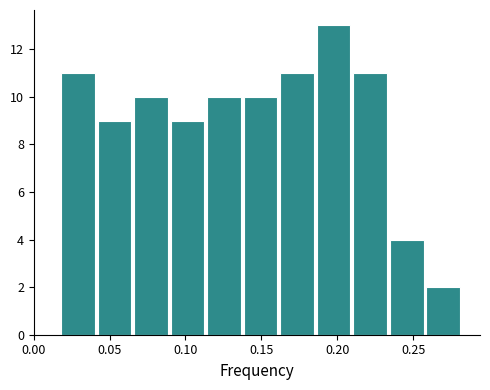

Reading left to right, list every bar in this chart as the range it spans on the x-axis followed by its height. Neither the bar edges nor the heights are printed on the chart, so give them approximately, as read against the axes.

0.020 to 0.040: 11
0.040 to 0.065: 9
0.065 to 0.090: 10
0.090 to 0.115: 9
0.115 to 0.140: 10
0.140 to 0.160: 10
0.160 to 0.185: 11
0.185 to 0.210: 13
0.210 to 0.235: 11
0.235 to 0.260: 4
0.260 to 0.285: 2